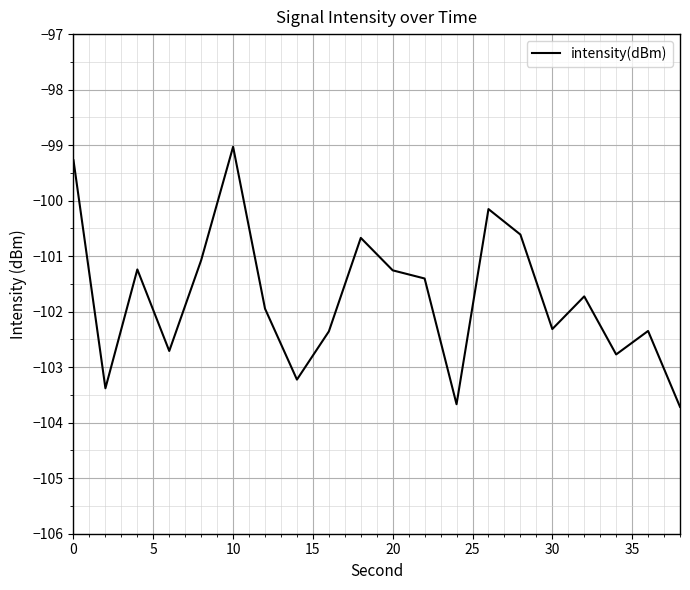

What is the difference between the maximum and minimum values?

4.7